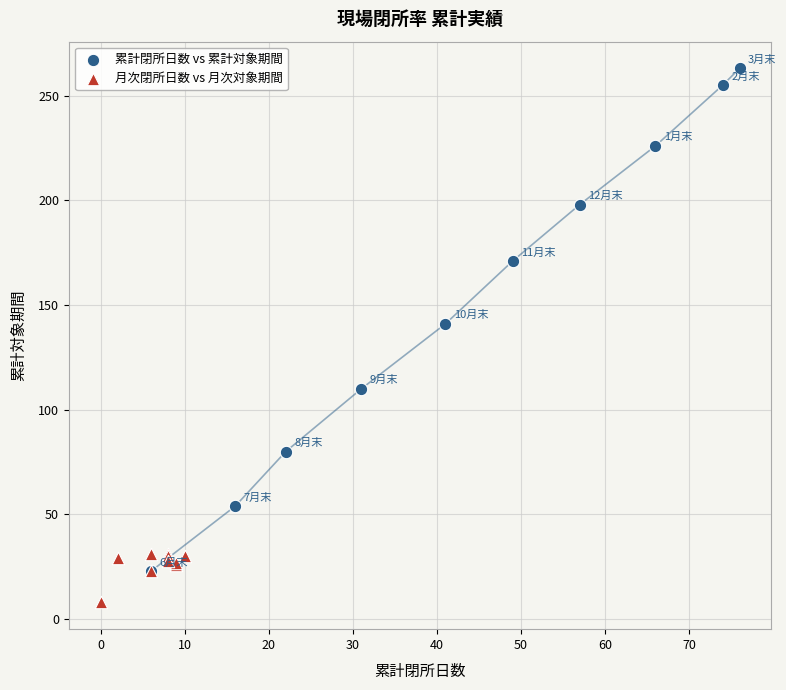

Which series reaches the maximum Y coordinate?

累計閉所日数 vs 累計対象期間